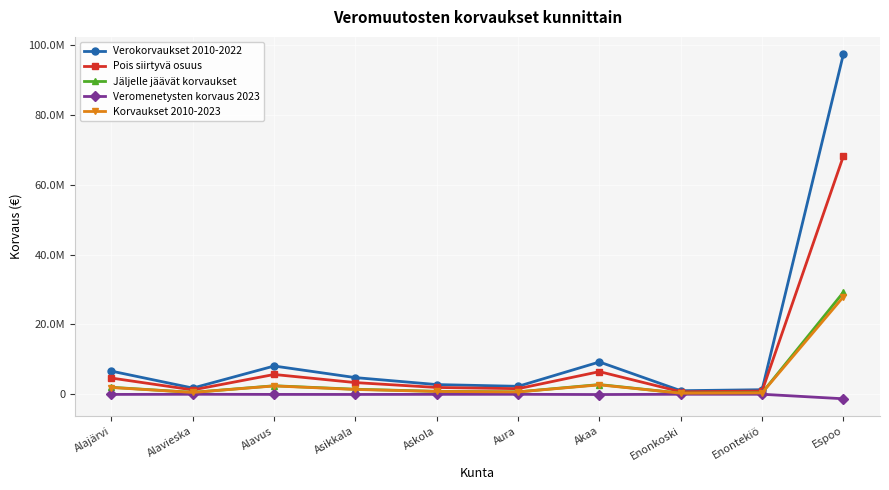

What is the label of the 1st point from the left?

Alajärvi